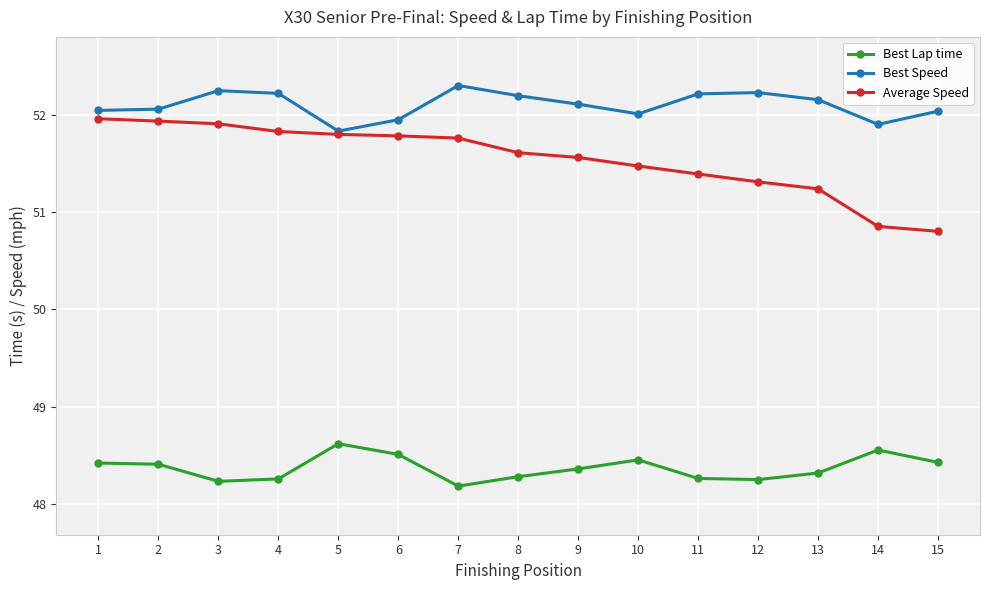

The Best Speed series shows 52.2 at 4. True or false?

True